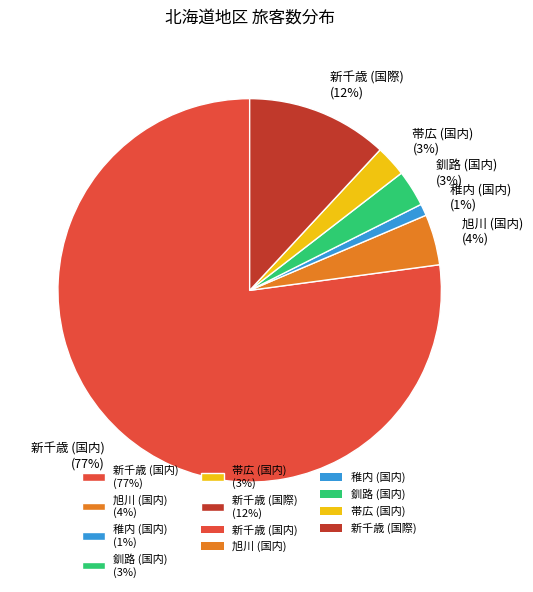

How many segments does this pie chart have?

6